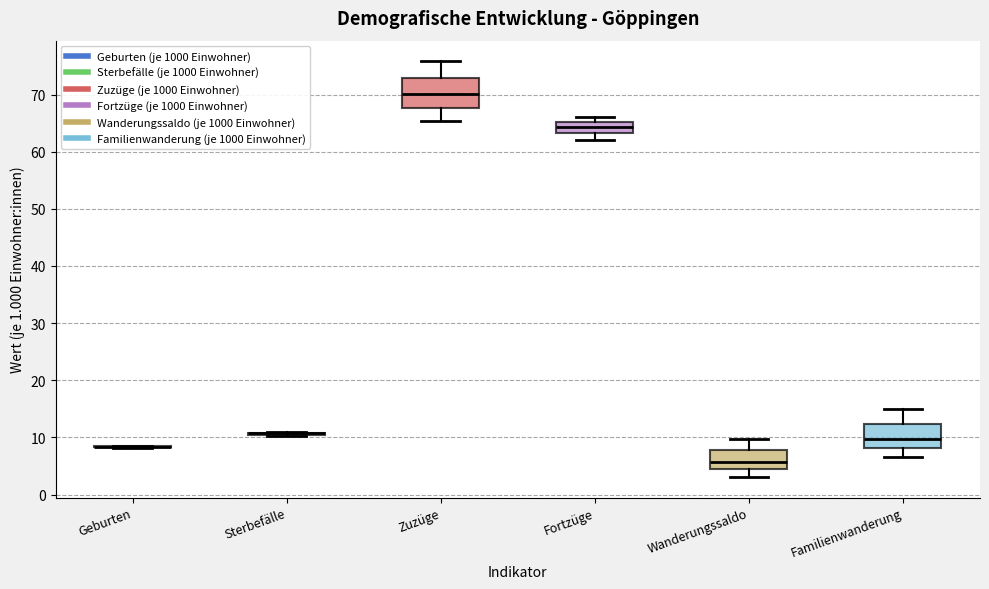

Reading left to right, read every box against the y-axis: the position of its median line, the range the box covers, and the ends of its whiskers. The values are not printed on the chart, so give them approximately, as read against the axis.

Geburten: box collapsed to a line at 8, whiskers 8 to 9
Sterbefälle: box collapsed to a line at 11, whiskers 10 to 11
Zuzüge: median 70, box 68 to 73, whiskers 65 to 76
Fortzüge: median 64, box 63 to 65, whiskers 62 to 66
Wanderungssaldo: median 6, box 4 to 8, whiskers 3 to 10
Familienwanderung: median 10, box 8 to 12, whiskers 7 to 15